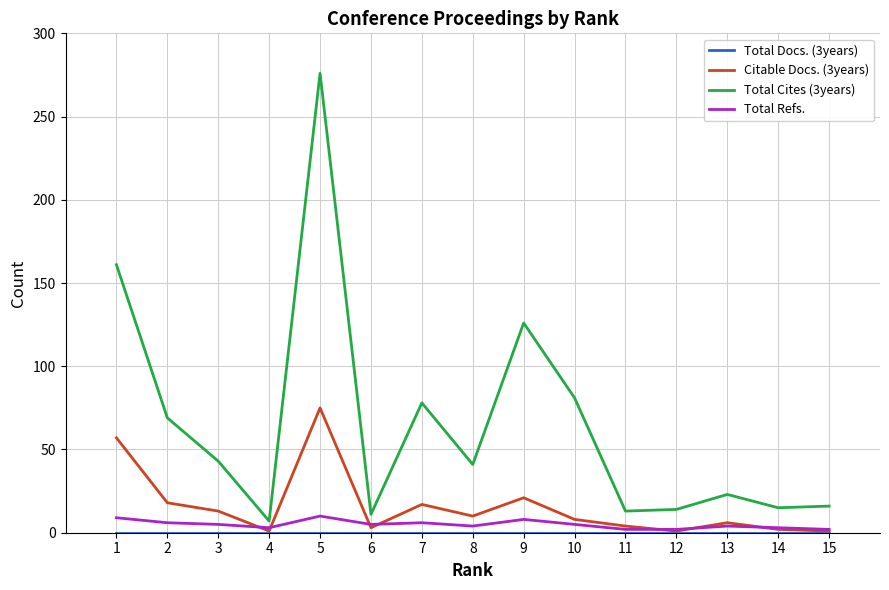

Which series has the largest total across all categories?

Total Cites (3years)